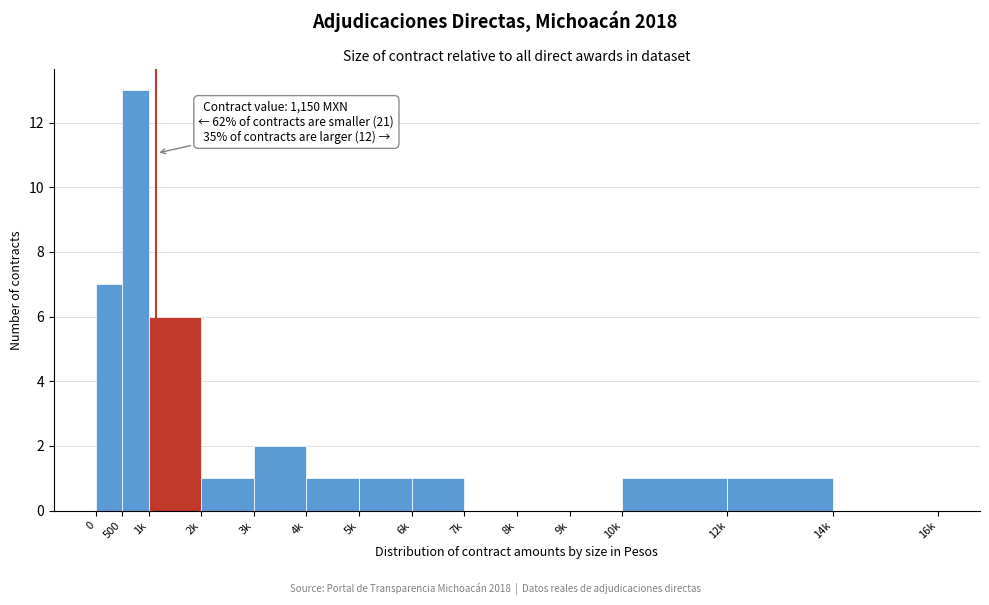

Reading left to right, list all the values displayed in this chart.

0=7	500=13	1k=6	2k=1	3k=2	4k=1	5k=1	6k=1	7k=0	8k=0	9k=0	10k=1	12k=1	14k=0